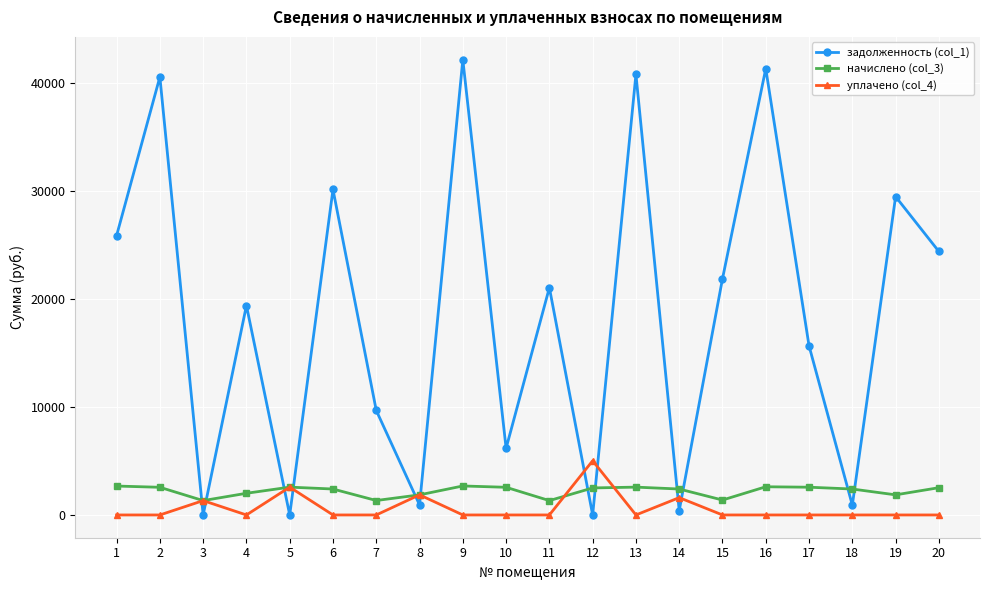

What is the maximum value for уплачено (col_4)?

5015.0